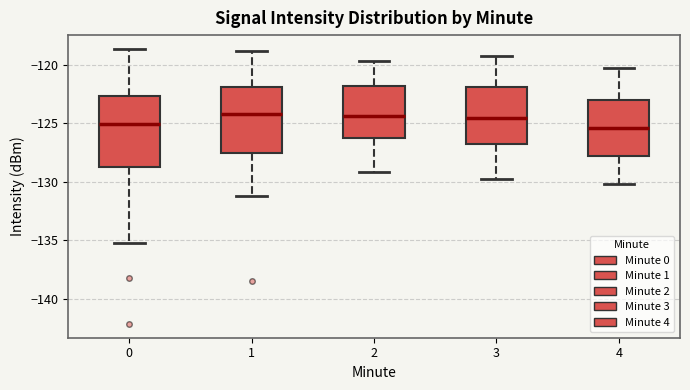

Reading left to right, transcribe this box plot: for each box, give where its median line is, the range the box spans, and where its two whiskers end, as read against the y-axis. The values are not printed on the chart, so give them approximately, as read against the axis.

0: median -125.0, box -128.5 to -122.5, whiskers -135.5 to -118.5
1: median -124.0, box -127.5 to -122.0, whiskers -131.0 to -119.0
2: median -124.5, box -126.0 to -122.0, whiskers -129.0 to -119.5
3: median -124.5, box -127.0 to -122.0, whiskers -130.0 to -119.5
4: median -125.5, box -128.0 to -123.0, whiskers -130.0 to -120.5